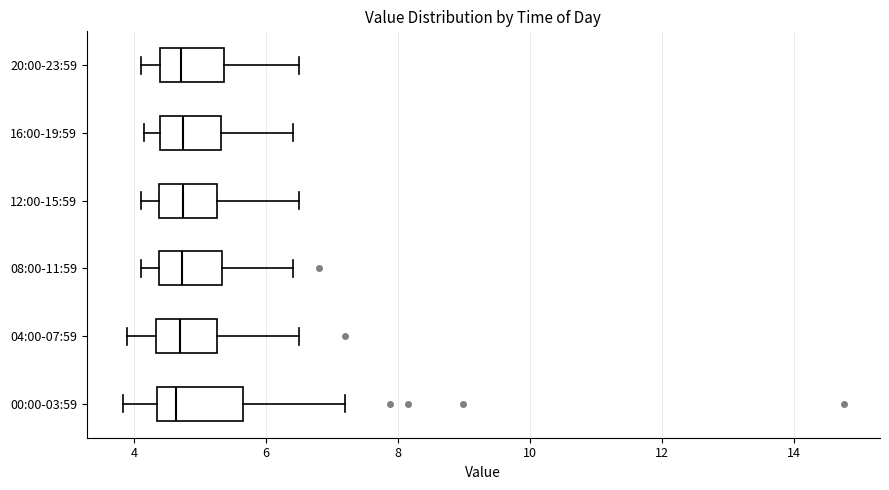

Which box is the widest, from its left edge to its right edge?

00:00-03:59